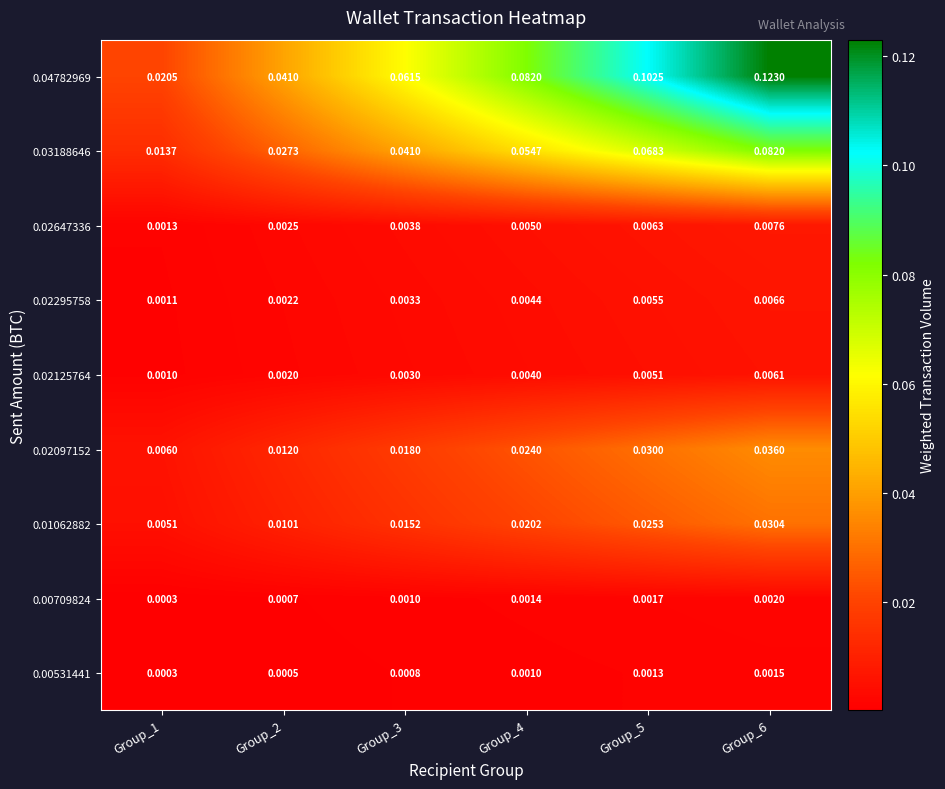

Is the value of 0.02125764 at Group_1 greater than the value of 0.01062882 at Group_4?

No